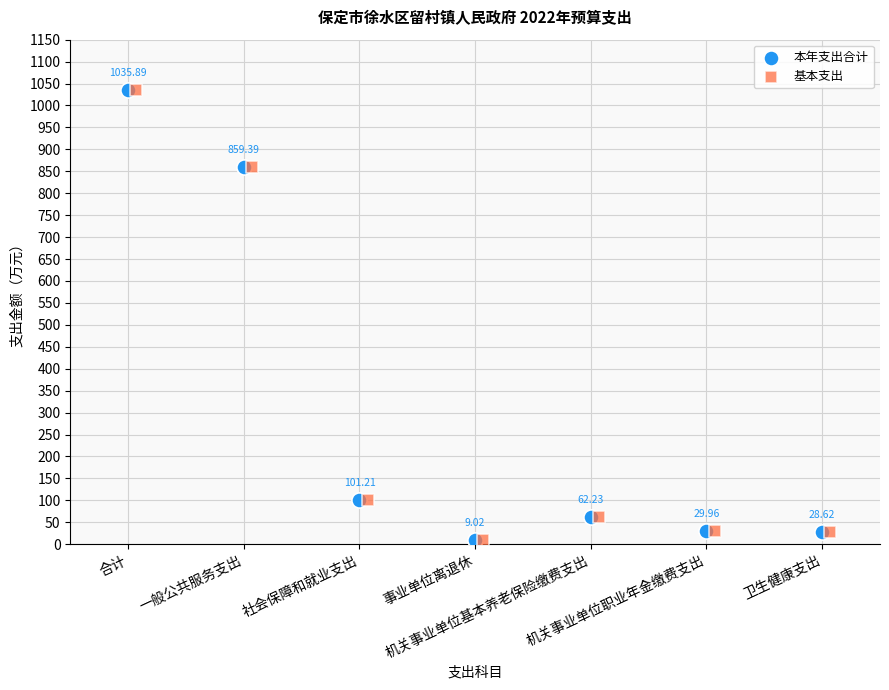

What are all the series names shown in the legend?

本年支出合计, 基本支出